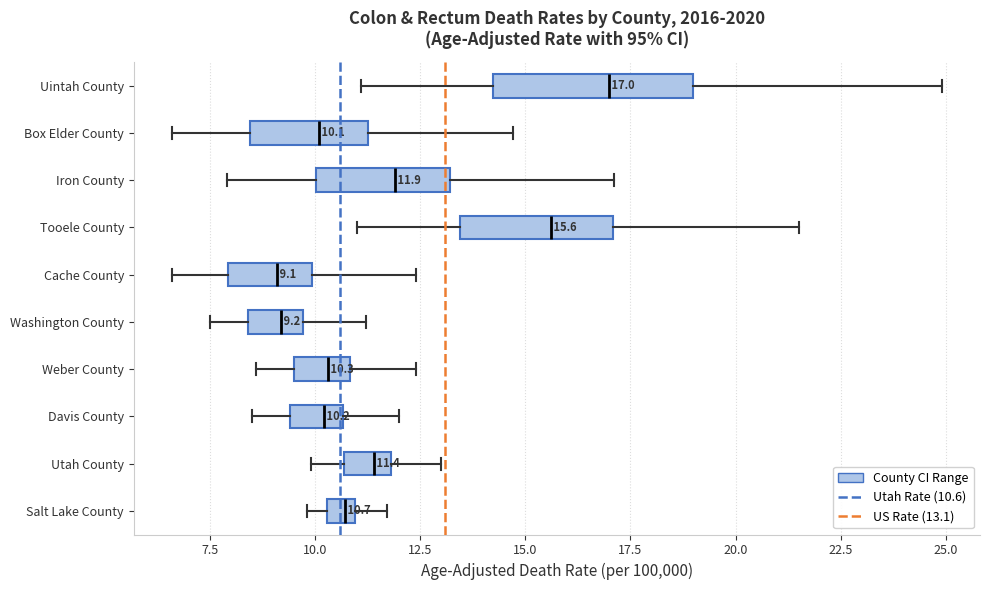

Which box has the furthest to the right median line?

Uintah County